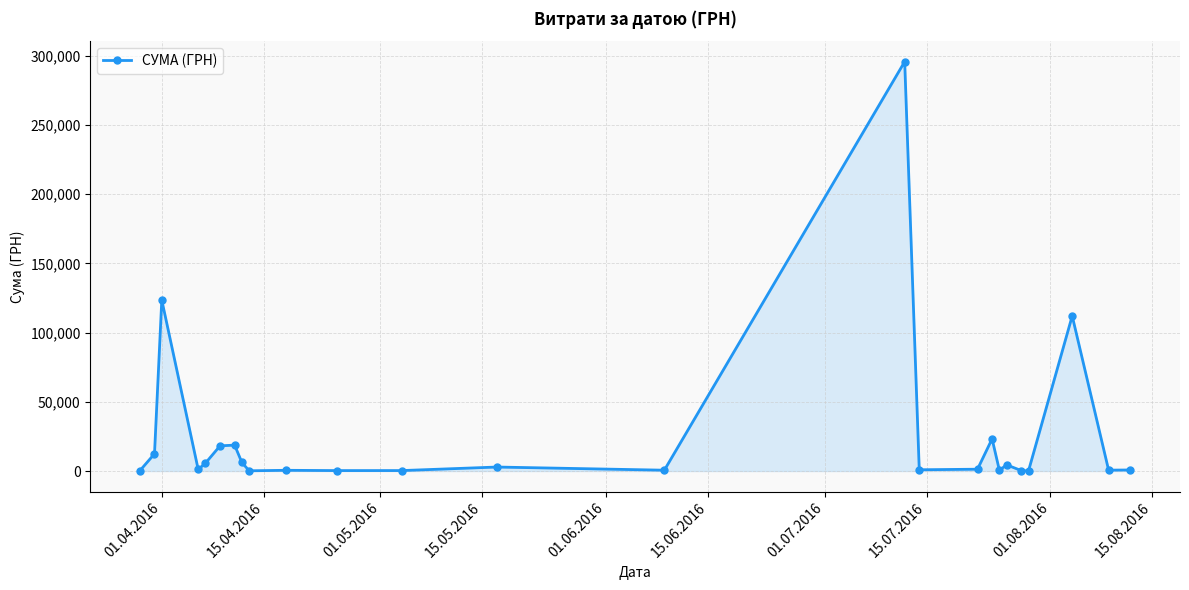

What is the value of the 2nd point from the left?

12451.2